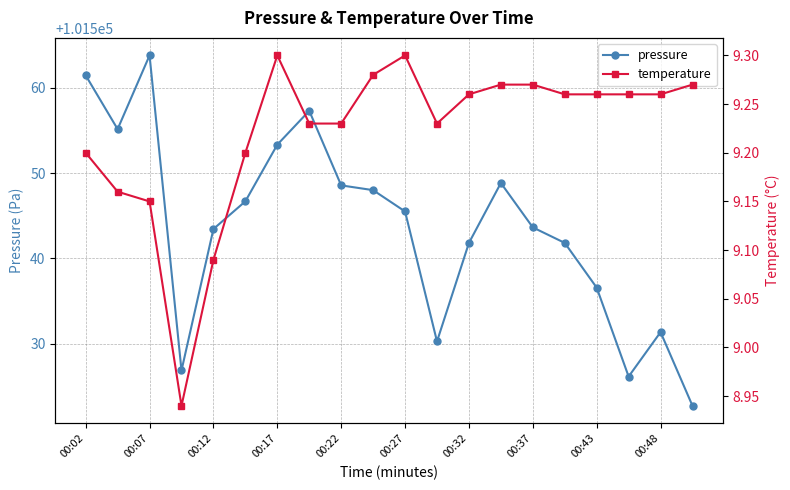

Reading left to right, what are all the values shown in this chart?

pressure: 101561.5	101555.2	101563.8	101526.8	101543.4	101546.7	101553.3	101557.3	101548.6	101548.0	101545.5	101530.2	101541.8	101548.8	101543.6	101541.8	101536.6	101526.1	101531.3	101522.7
temperature: 9.2	9.2	9.2	8.9	9.1	9.2	9.3	9.2	9.2	9.3	9.3	9.2	9.3	9.3	9.3	9.3	9.3	9.3	9.3	9.3